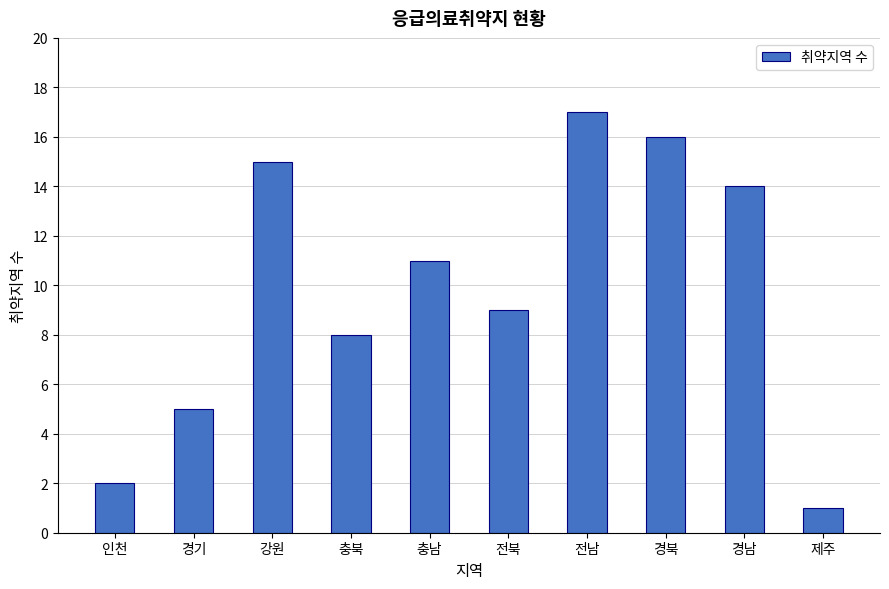

True or false: the data shows 20 at 경남.

False